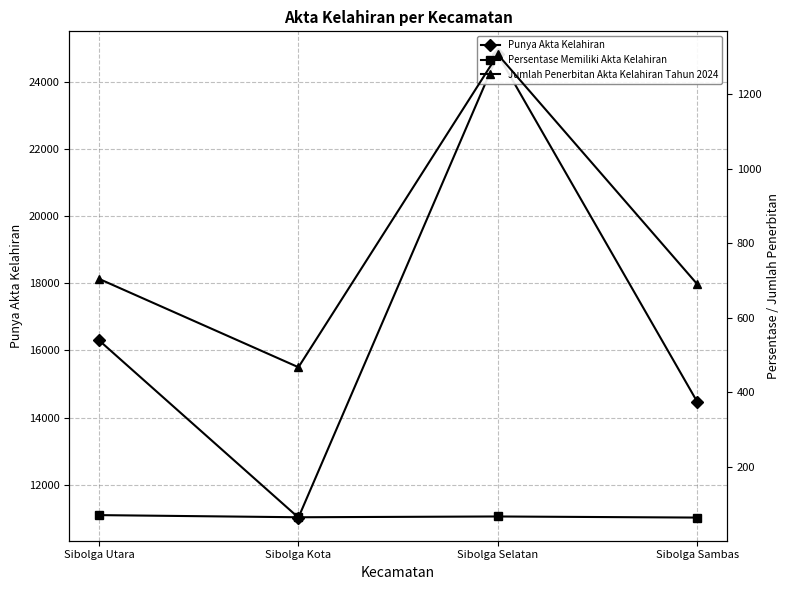

True or false: Punya Akta Kelahiran and Persentase Memiliki Akta Kelahiran cross at least once.

False